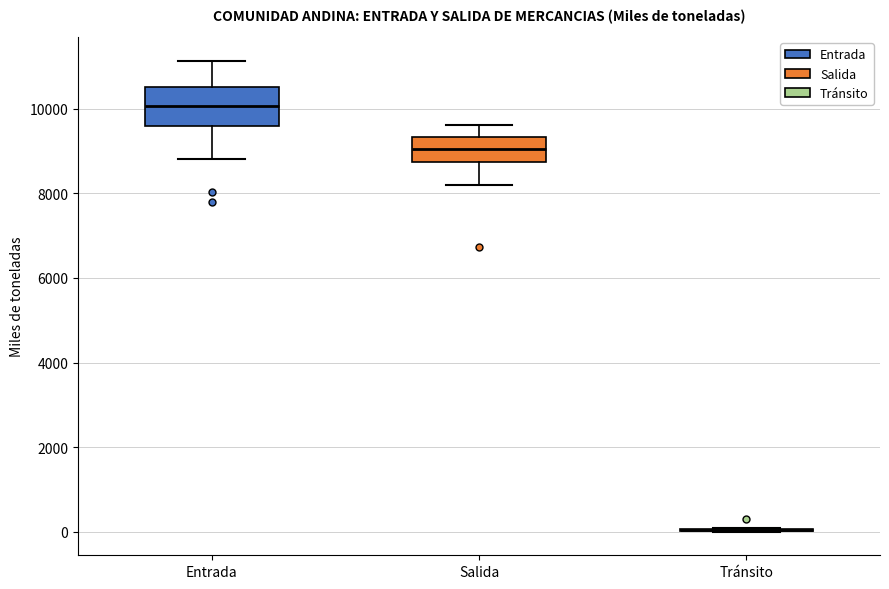

Reading left to right, transcribe this box plot: for each box, give where its median line is, the range the box spans, and where its two whiskers end, as read against the y-axis. The values are not printed on the chart, so give them approximately, as read against the axis.

Entrada: median 10000, box 9600 to 10600, whiskers 8800 to 11200
Salida: median 9000, box 8800 to 9400, whiskers 8200 to 9600
Tránsito: box collapsed to a line at 0, whiskers 0 to 0